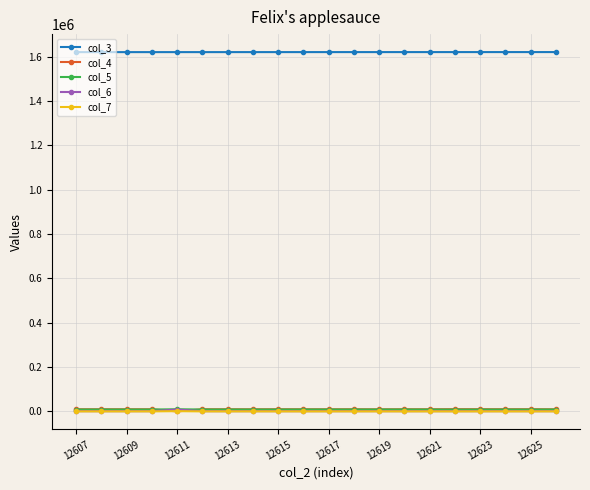

What is the sum of all col_7 values?

6302